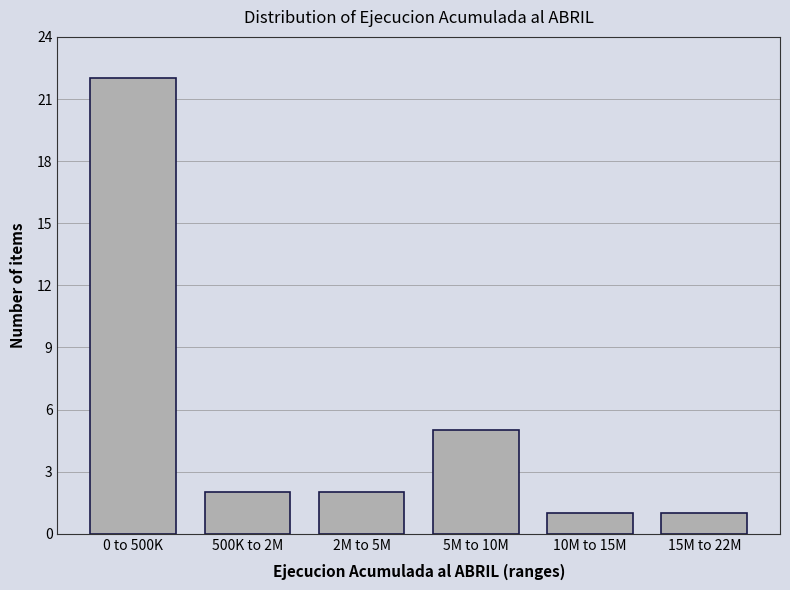

Reading left to right, what are all the values shown in this chart?

0 to 500K=22	500K to 2M=2	2M to 5M=2	5M to 10M=5	10M to 15M=1	15M to 22M=1